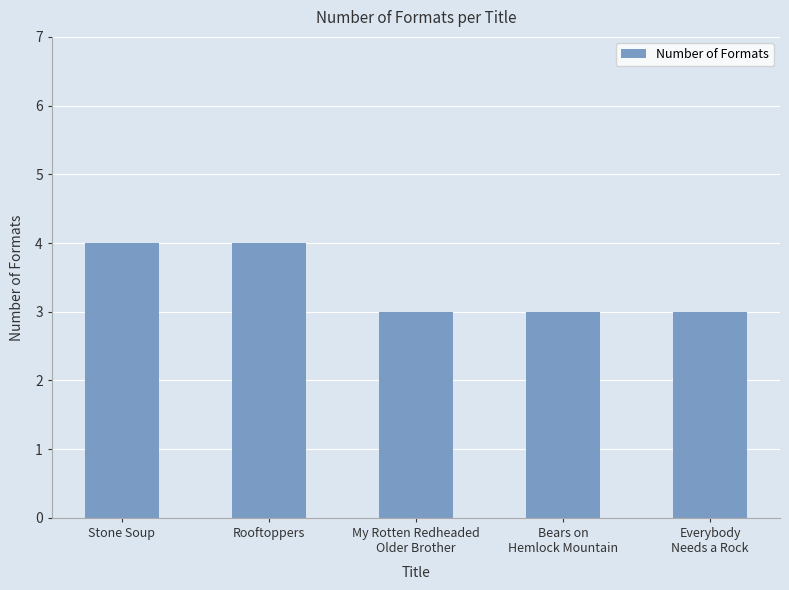

Reading left to right, transcribe all the data shown in this chart.

Stone Soup=4	Rooftoppers=4	My Rotten Redheaded
Older Brother=3	Bears on
Hemlock Mountain=3	Everybody
Needs a Rock=3